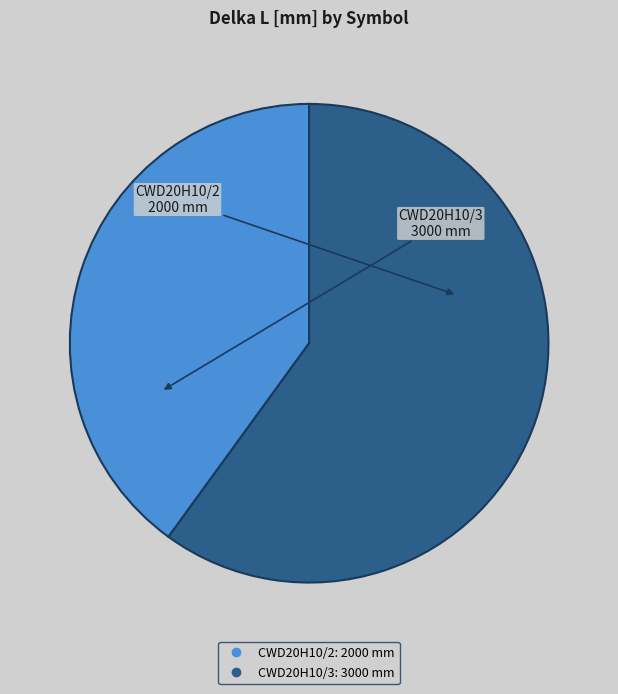

Which slice is the largest?

CWD20H10/3